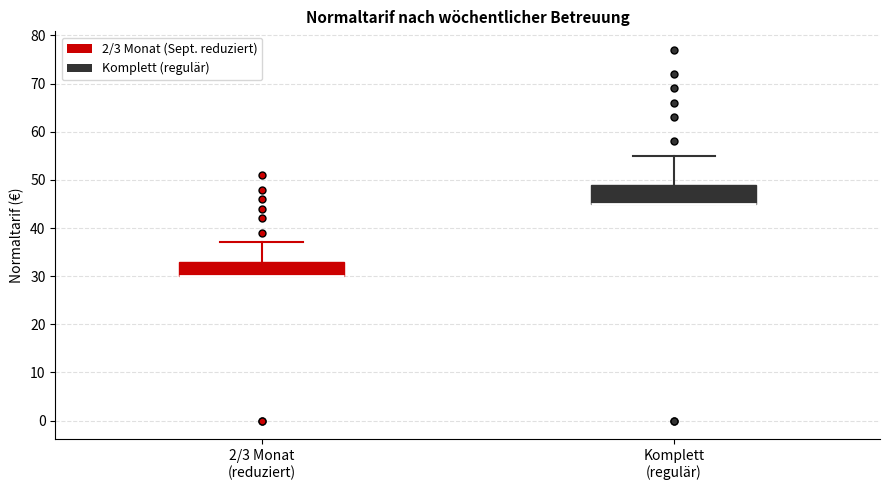

Reading left to right, transcribe this box plot: for each box, give where its median line is, the range the box spans, and where its two whiskers end, as read against the y-axis. The values are not printed on the chart, so give them approximately, as read against the axis.

2/3 Monat (reduziert): median 30 (drawn on the box's lower edge), box 30 to 33, whiskers 30 to 37
Komplett (regulär): median 45 (drawn on the box's lower edge), box 45 to 49, whiskers 45 to 55